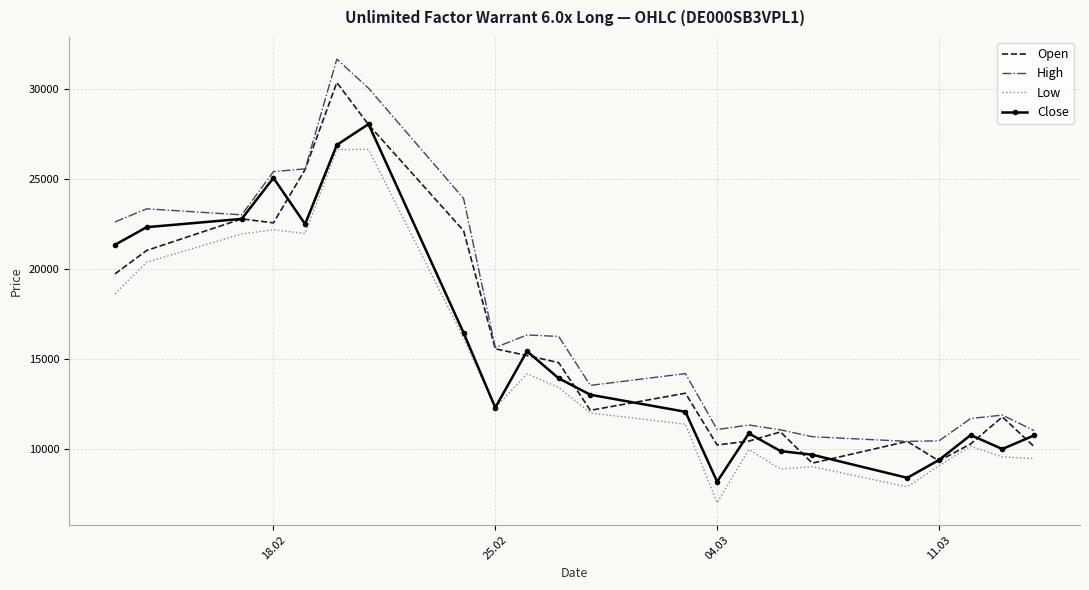

List the series in order of their peak value, lowest first.

Low, Close, Open, High